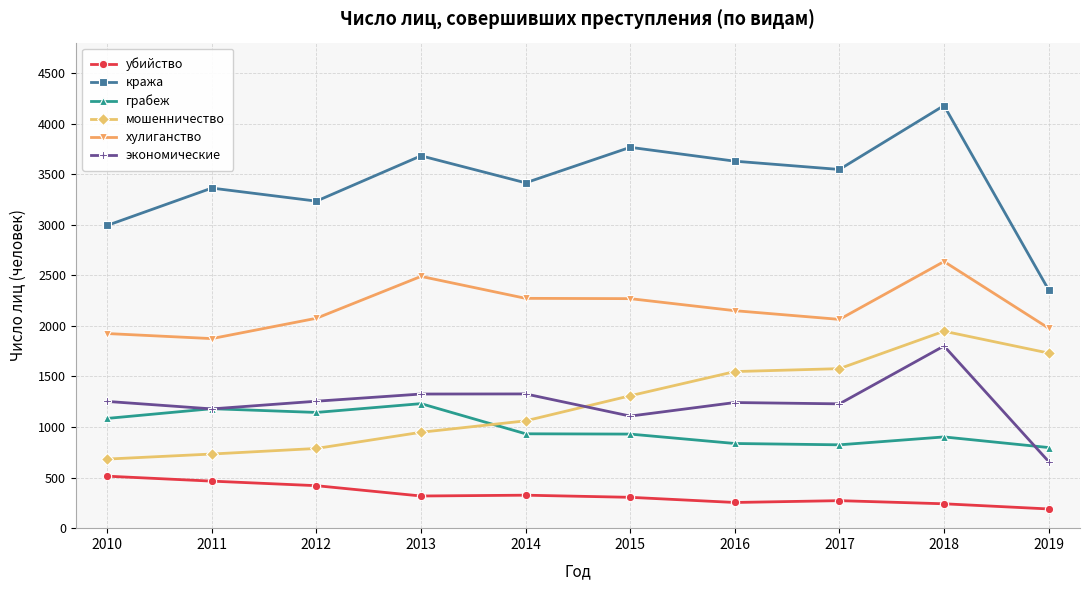

True or false: хулиганство and кража intersect in this chart.

False